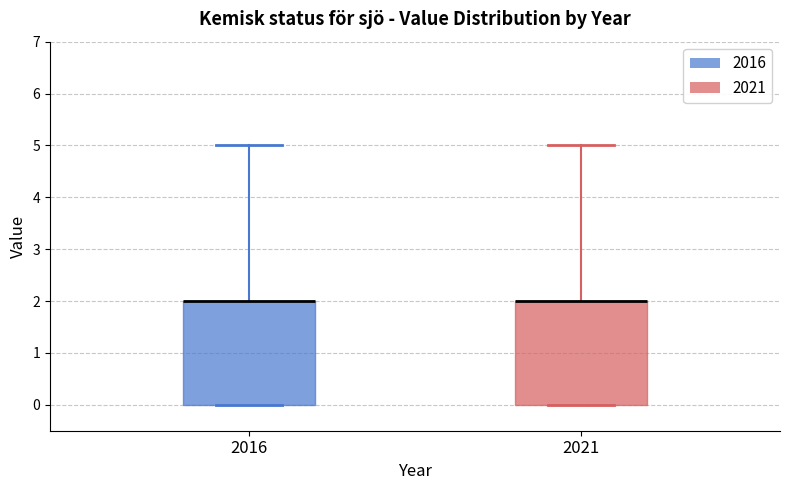

Reading left to right, transcribe this box plot: for each box, give where its median line is, the range the box spans, and where its two whiskers end, as read against the y-axis. The values are not printed on the chart, so give them approximately, as read against the axis.

2016: median 2 (drawn on the box's upper edge), box 0 to 2, whiskers 0 to 5
2021: median 2 (drawn on the box's upper edge), box 0 to 2, whiskers 0 to 5